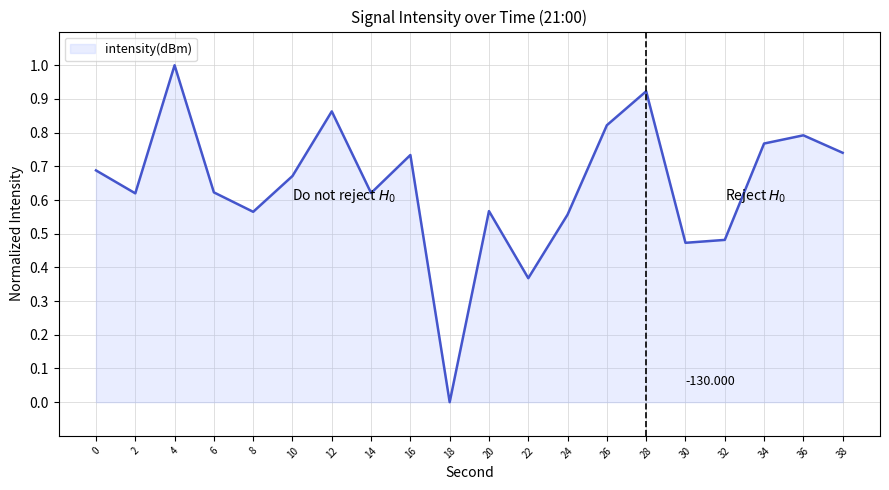

Count the number of values greater than 0.

19